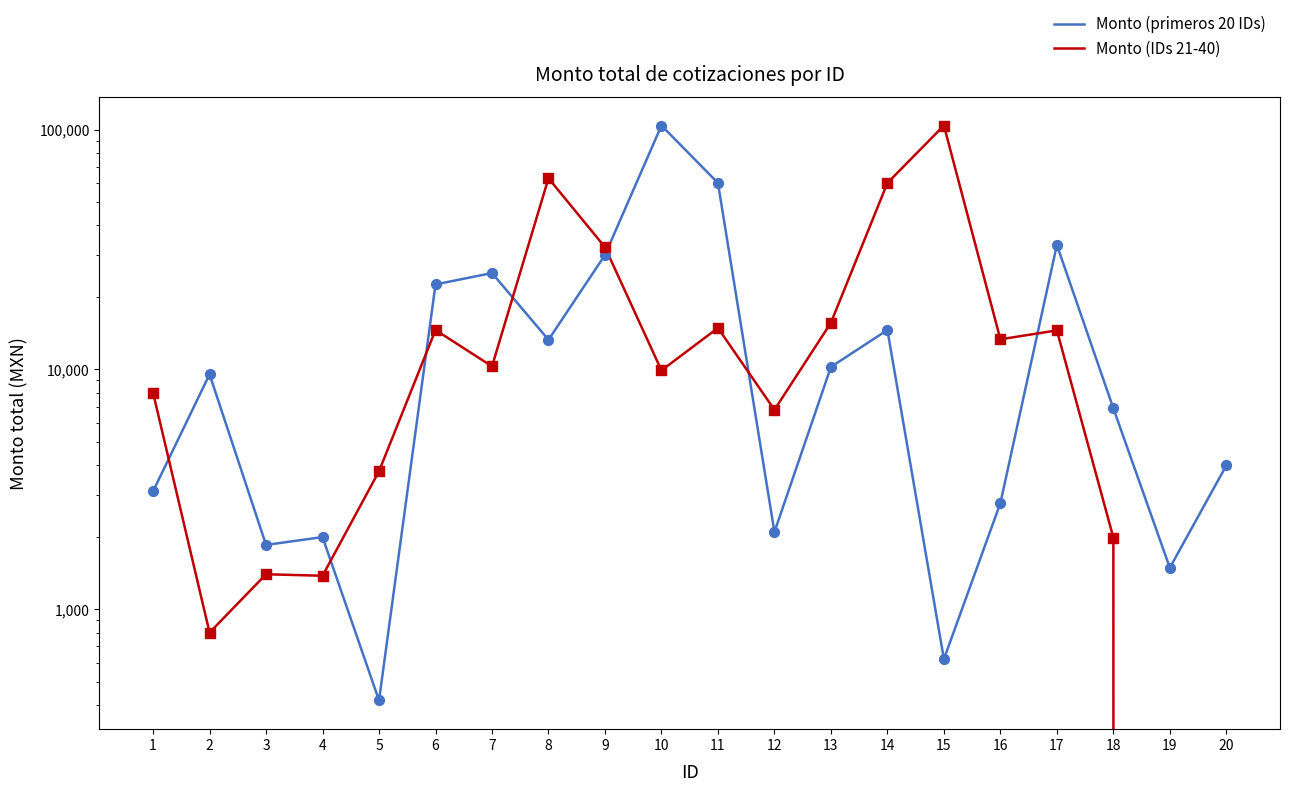

What is the total value across all series at 13?

25905.2